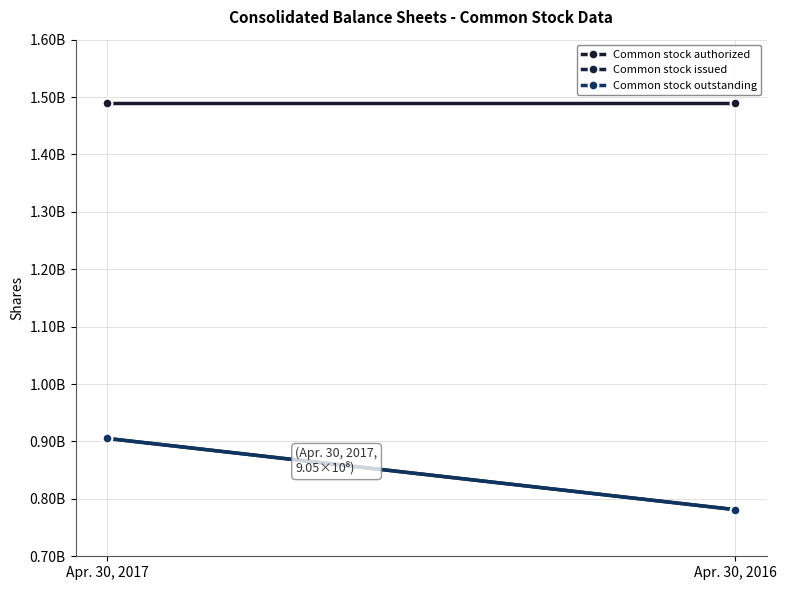

What is the difference between the Common stock outstanding values at Apr. 30, 2017 and Apr. 30, 2016?

124115709